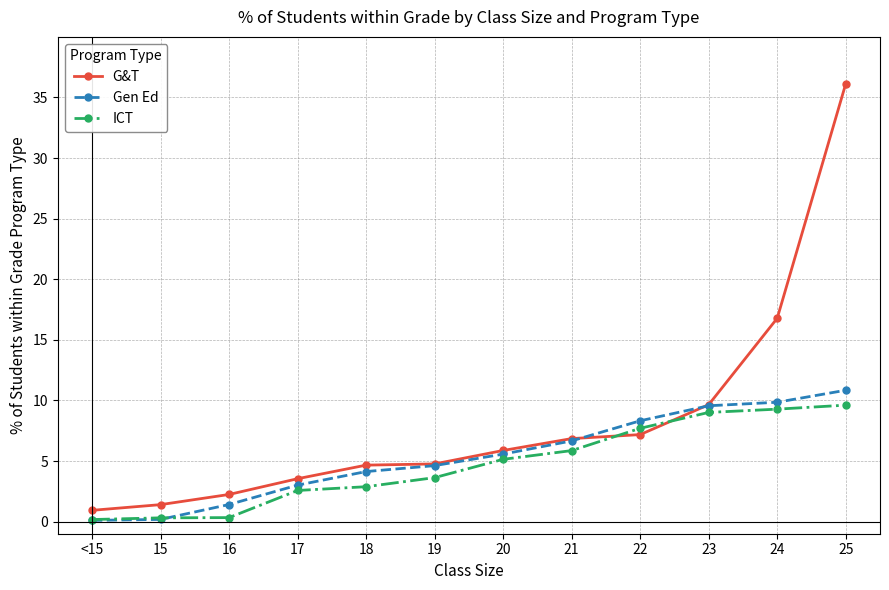

What is the difference between the maximum and minimum values in the ICT series?

9.4